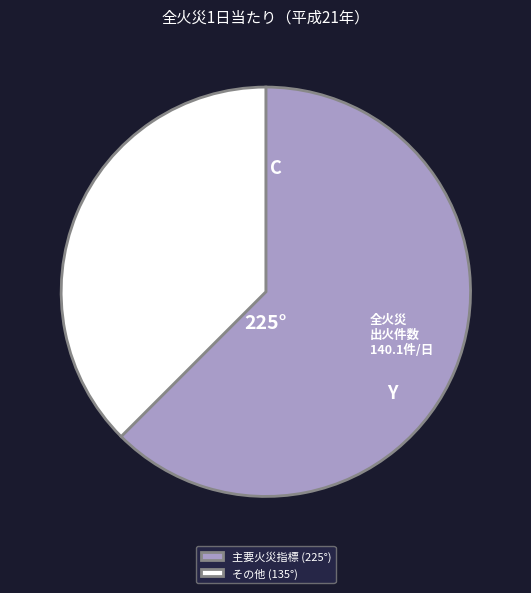

Does any single category account for the majority?

Yes